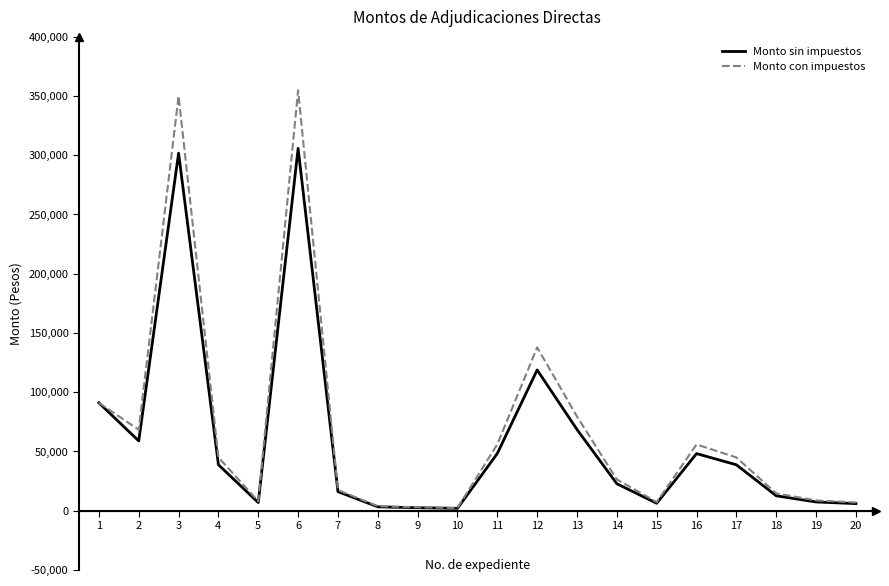

The value of Monto sin impuestos at 13 is 68522.5. True or false?

True